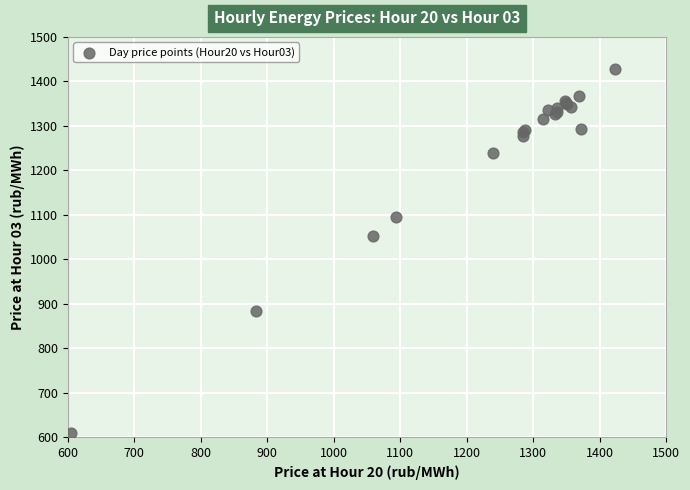

What Y value in the scatter plot is closest to 1018?

1053.2